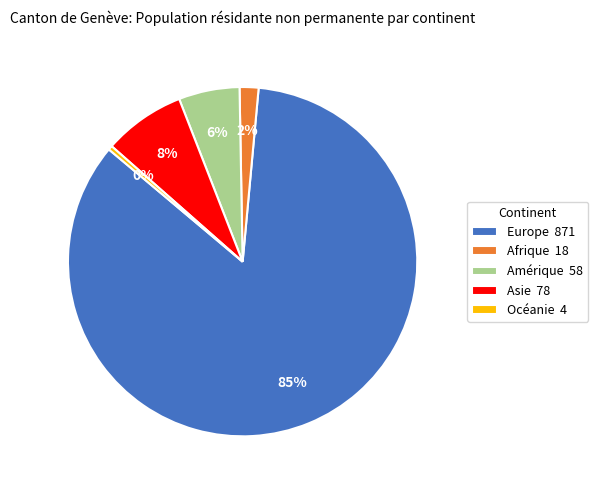

Is the sum of Amérique 58 and Asie 78 greater than half?

No